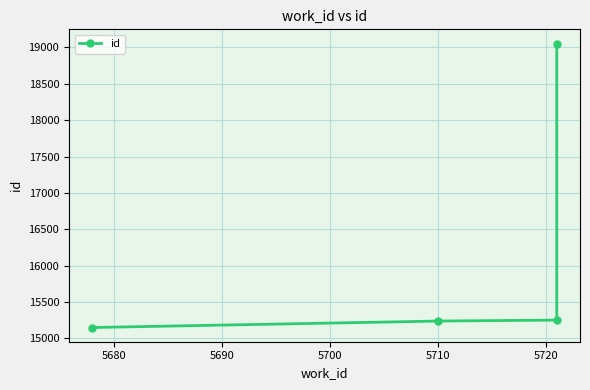

Which has a higher value, 5680 or 5670?

5680